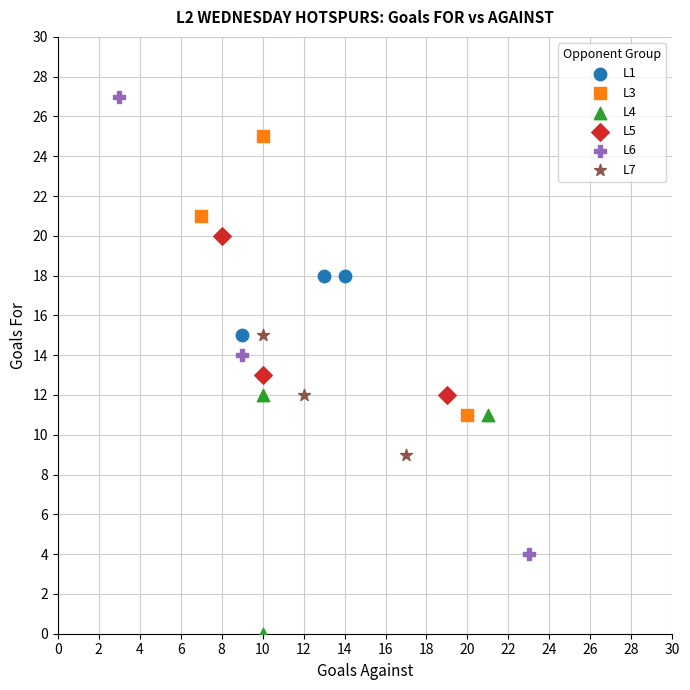

Which series reaches the maximum Y coordinate?

L6